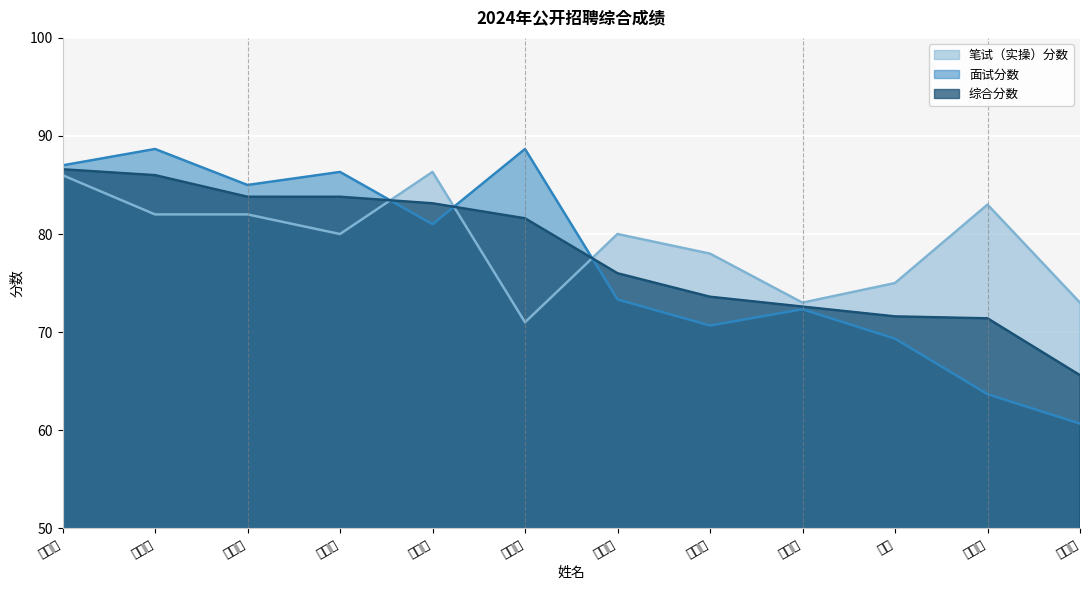

Reading left to right, what are all the values shown in this chart?

笔试（实操）分数: 86.0	82.0	82.0	80.0	86.3	71.0	80.0	78.0	73.0	75.0	83.0	73.0
面试分数: 87.0	88.7	85.0	86.3	81.0	88.7	73.3	70.7	72.3	69.3	63.7	60.7
综合分数: 86.6	86.0	83.8	83.8	83.1	81.6	76.0	73.6	72.6	71.6	71.4	65.6